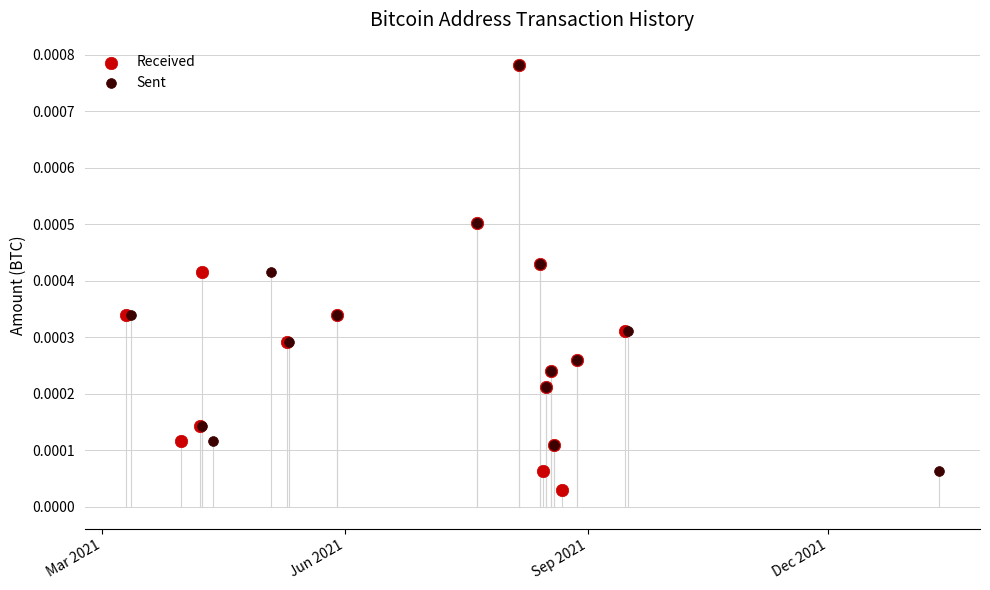

Which series has the widest spread of Y values?

Received